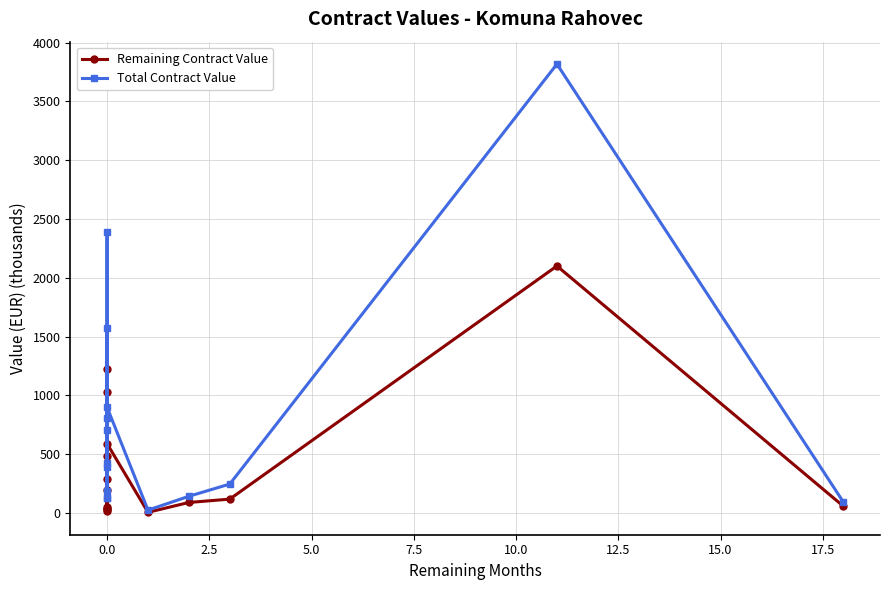

At how many categories does at least one series exceed 2942?

1